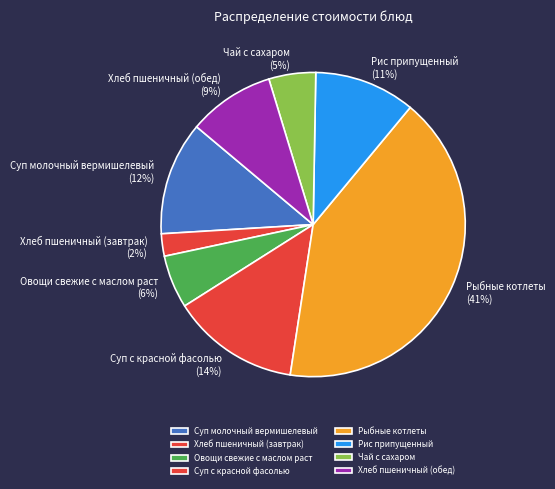

Which has a higher value, Рыбные котлеты or Хлеб пшеничный (обед)?

Рыбные котлеты